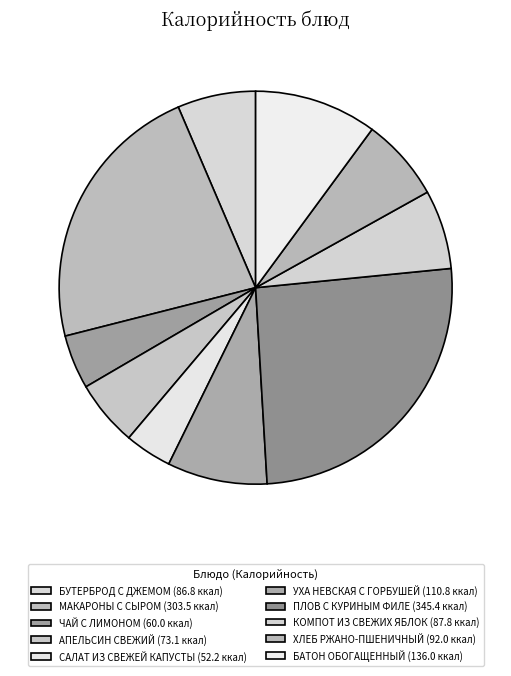

To the nearest percent, what is the difference between the ЧАЙ С ЛИМОНОМ and ХЛЕБ РЖАНО-ПШЕНИЧНЫЙ slice percentages?

2%